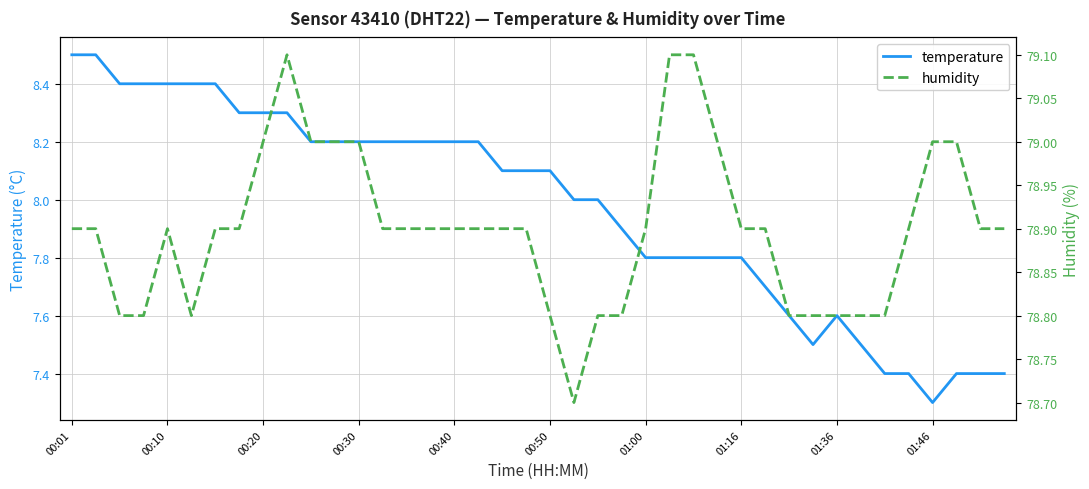

The value of temperature at 00:20 is 8.3. True or false?

True